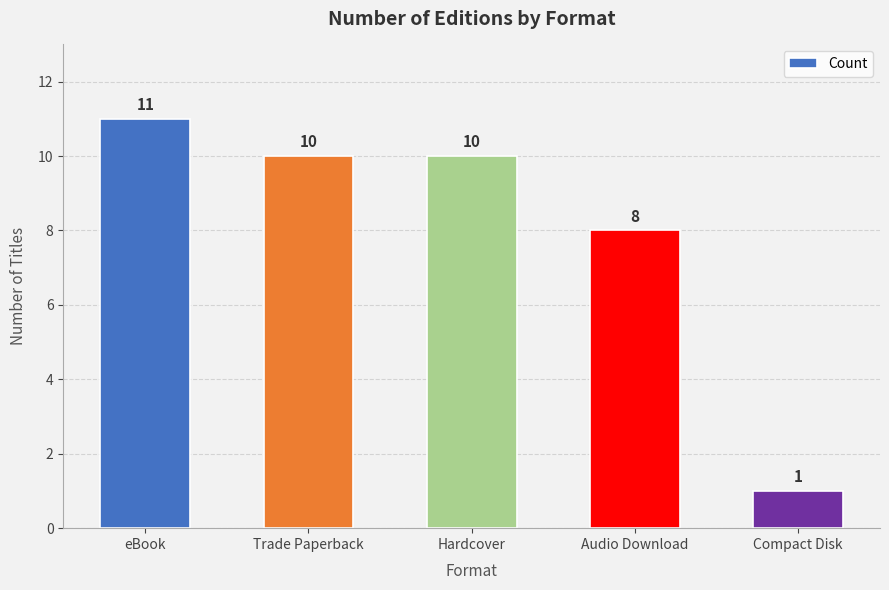

What is the ratio of the value at eBook to the value at Hardcover?

1.1